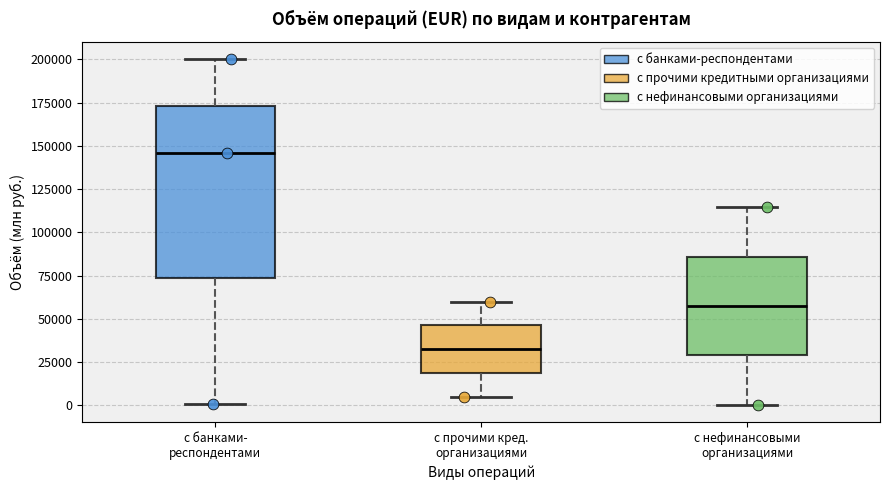

Which box has the highest median line?

с банками- респондентами